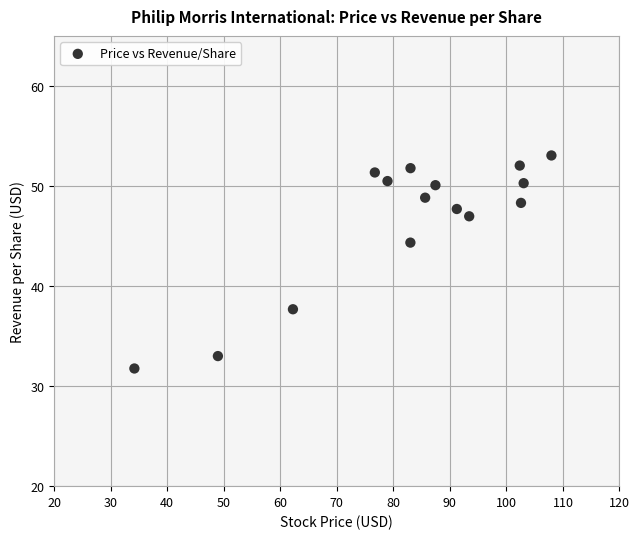

What Y value in the scatter plot is closest to 42?

44.3